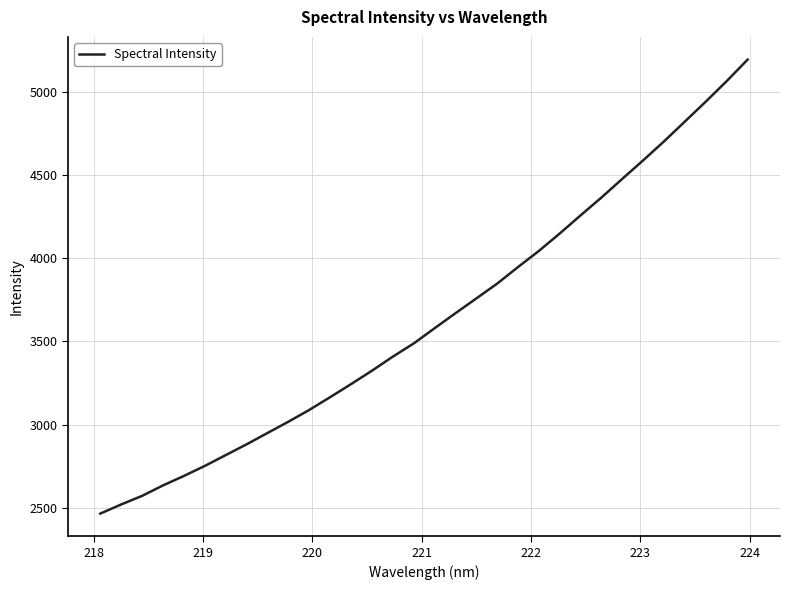

What is the maximum value shown in the chart?

5193.0